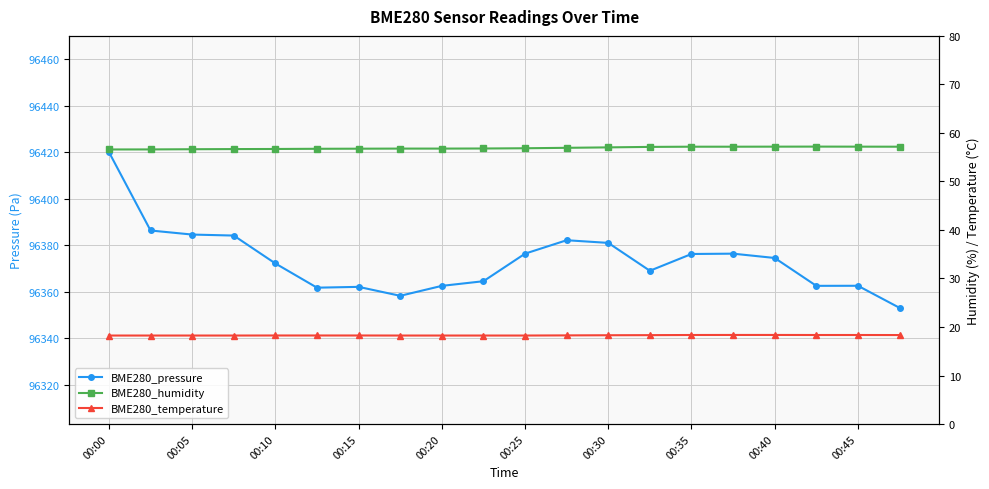

What is the difference between the highest and lowest values at 00:35?

96357.8